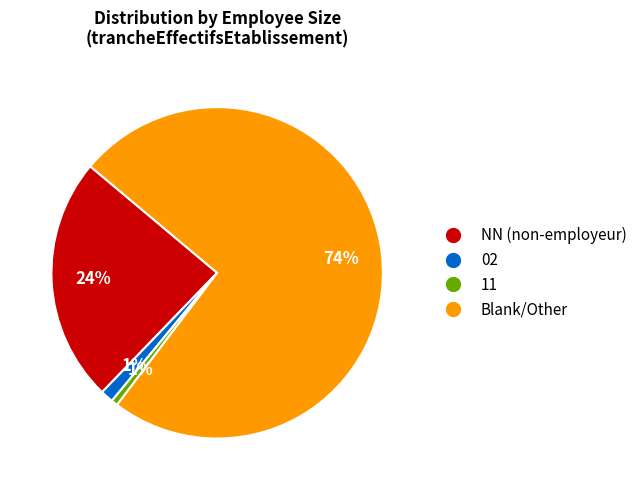

Is there a majority slice in this chart?

Yes